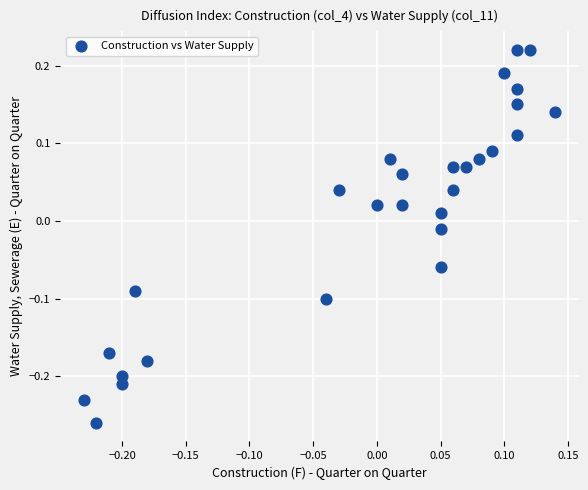

What is the range of Y values (max minus min)?

0.5